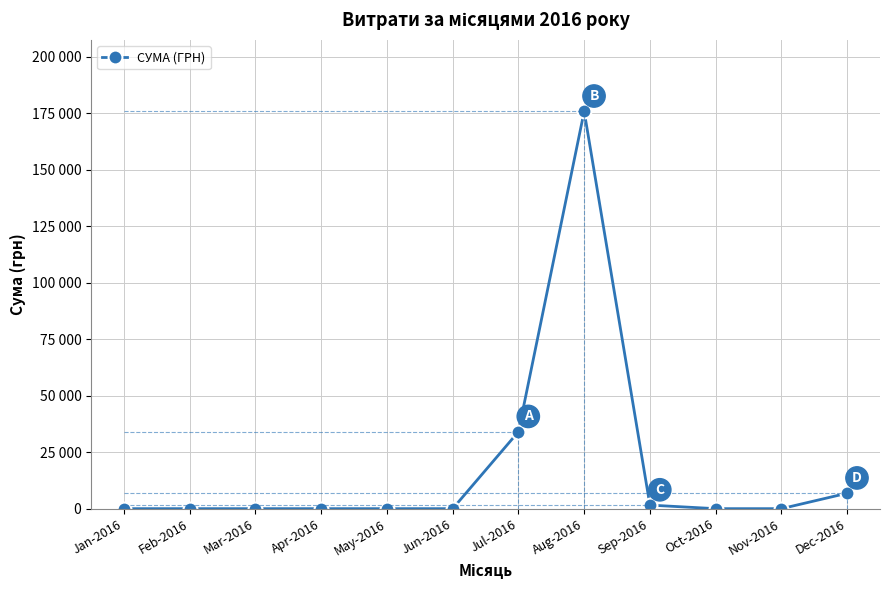

Is this an area chart (filled region under the line)?

No